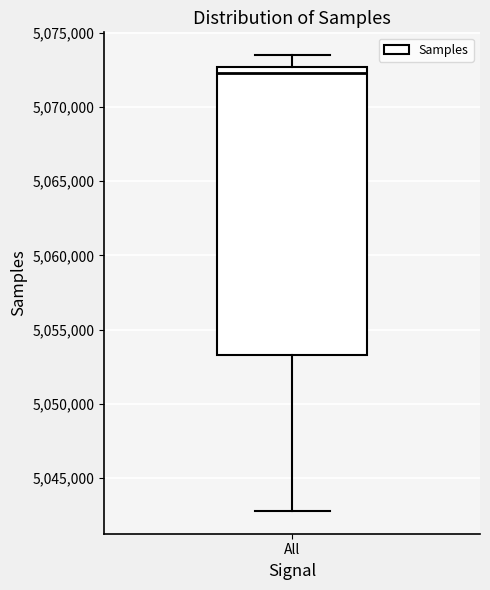

Where does the upper whisker of the box for All end on the y-axis? The values are not printed on the chart, so give them approximately, as read against the axis.

5073500